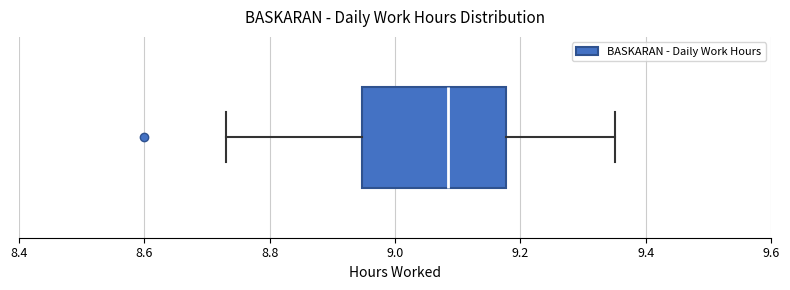

Where is the right edge of the box on the x-axis? The values are not printed on the chart, so give them approximately, as read against the axis.

9.18